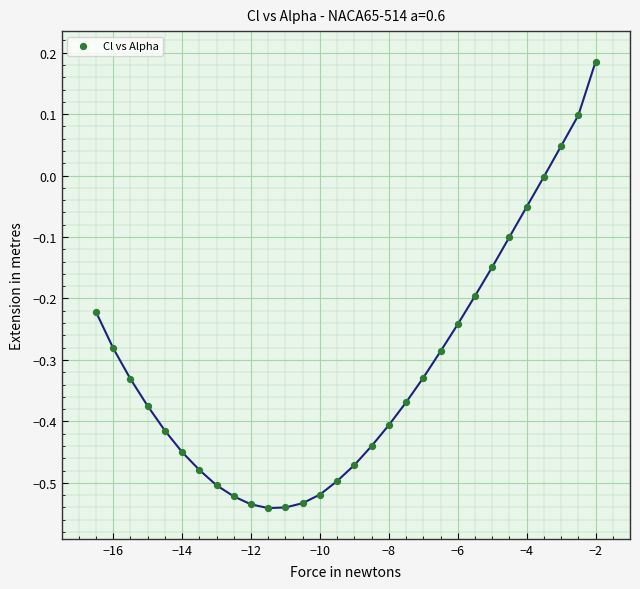

What is the range of X values (max minus min)?

14.5